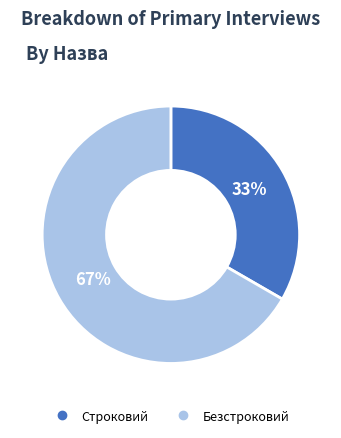

To the nearest percent, what is the combined percentage of Безстроковий and Строковий?

100%